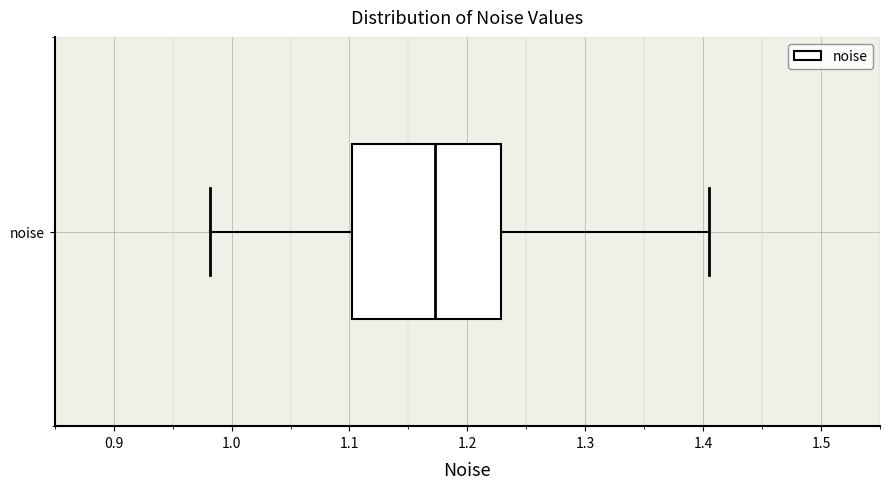

Where does the right whisker of the box for noise end on the x-axis? The values are not printed on the chart, so give them approximately, as read against the axis.

1.41